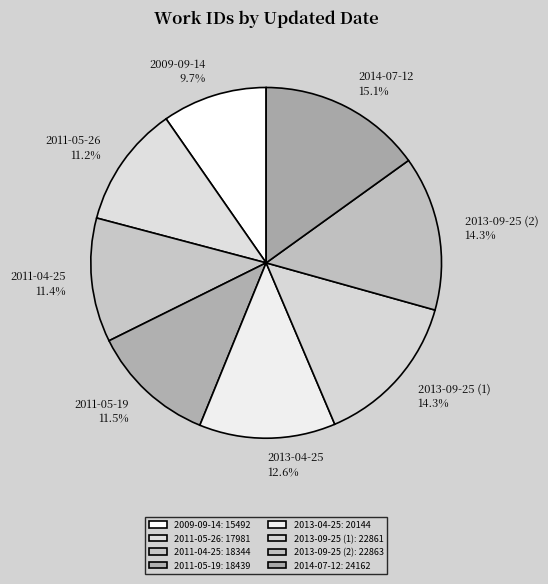

Does 2013-09-25 (2) account for over 50% of the chart?

No